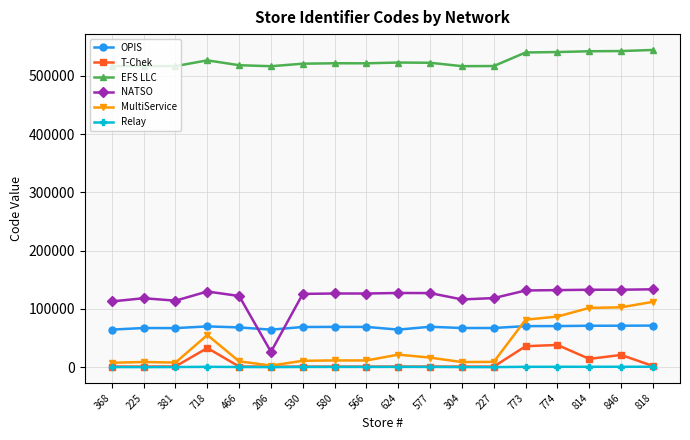

What is the greatest value displayed?

544378